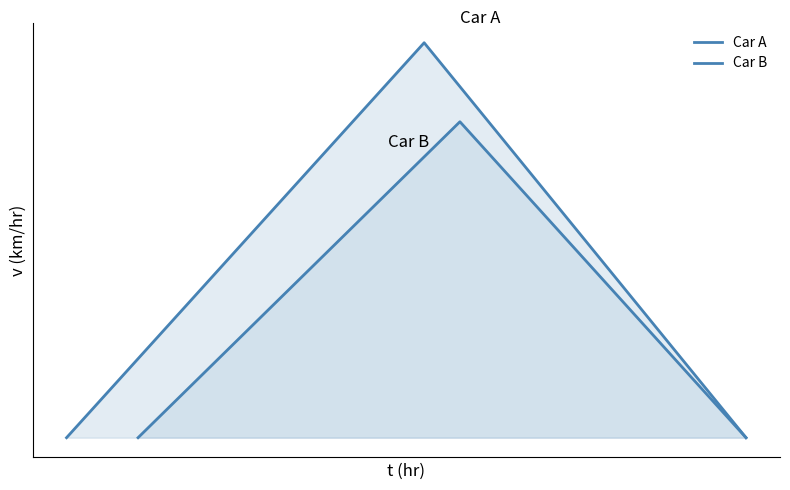

True or false: Car B has a value of 0 at 4.

True